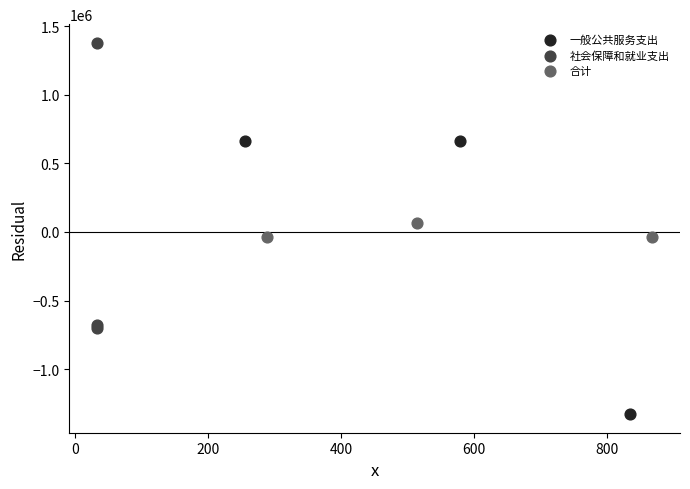

Which series contains the highest Y value?

社会保障和就业支出